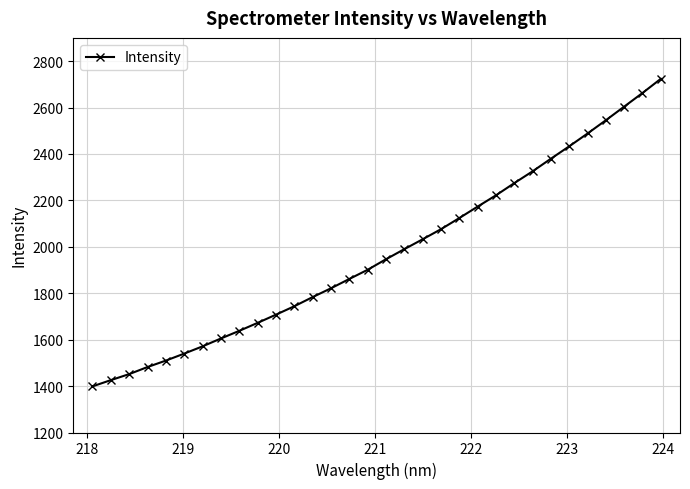

What is the maximum value shown in the chart?

2723.7